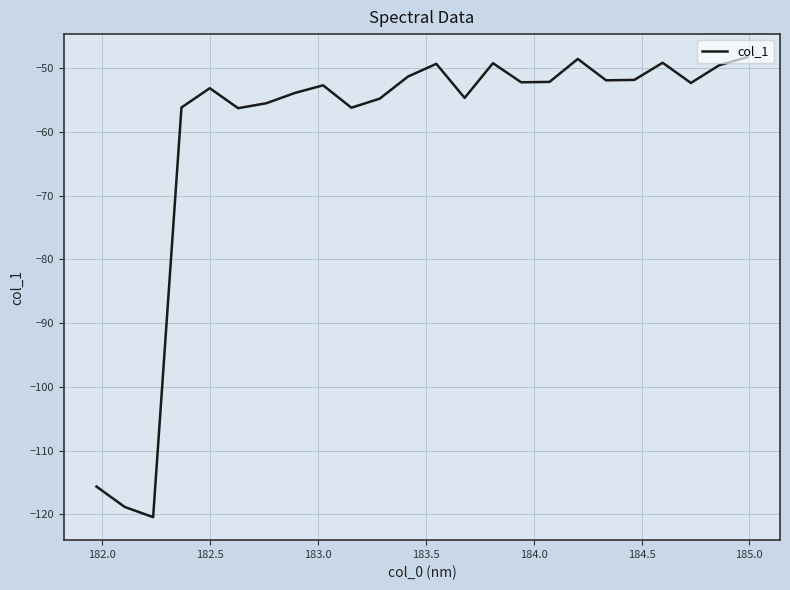

What is the minimum value shown in the chart?

-120.4